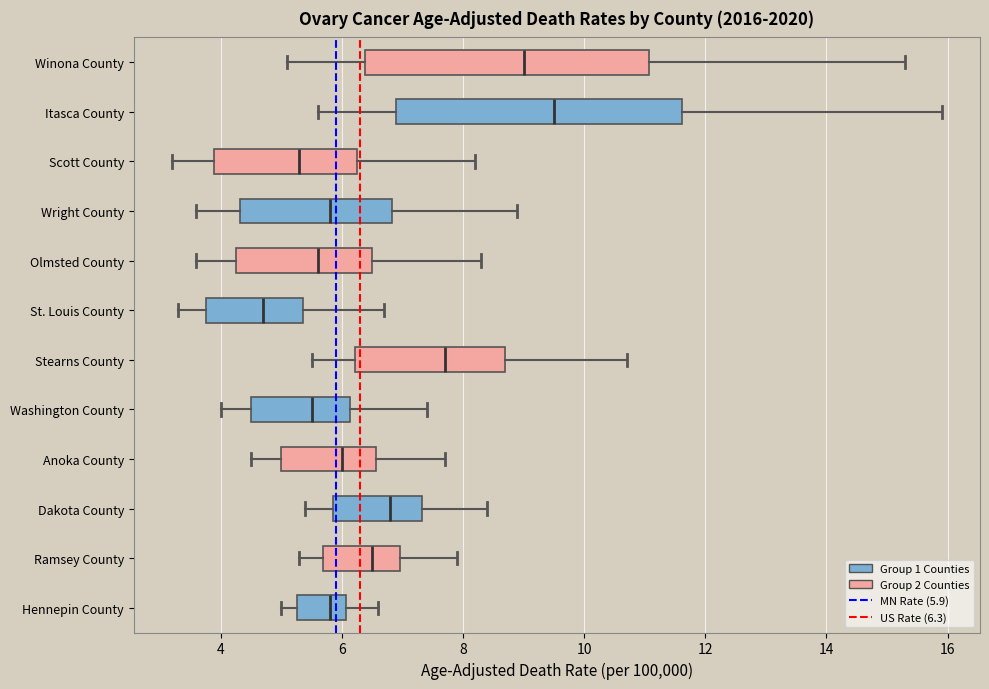

Reading bottom to top, transcribe this box plot: for each box, give where its median line is, the range the box spans, and where its two whiskers end, as read against the x-axis. The values are not printed on the chart, so give them approximately, as read against the axis.

Hennepin County: median 5.8, box 5.2 to 6.0, whiskers 5.0 to 6.6
Ramsey County: median 6.6, box 5.6 to 7.0, whiskers 5.4 to 8.0
Dakota County: median 6.8, box 5.8 to 7.4, whiskers 5.4 to 8.4
Anoka County: median 6.0, box 5.0 to 6.6, whiskers 4.6 to 7.8
Washington County: median 5.6, box 4.4 to 6.2, whiskers 4.0 to 7.4
Stearns County: median 7.8, box 6.2 to 8.6, whiskers 5.6 to 10.8
St. Louis County: median 4.8, box 3.8 to 5.4, whiskers 3.4 to 6.8
Olmsted County: median 5.6, box 4.2 to 6.4, whiskers 3.6 to 8.4
Wright County: median 5.8, box 4.4 to 6.8, whiskers 3.6 to 9.0
Scott County: median 5.4, box 3.8 to 6.2, whiskers 3.2 to 8.2
Itasca County: median 9.6, box 6.8 to 11.6, whiskers 5.6 to 16.0
Winona County: median 9.0, box 6.4 to 11.0, whiskers 5.2 to 15.4